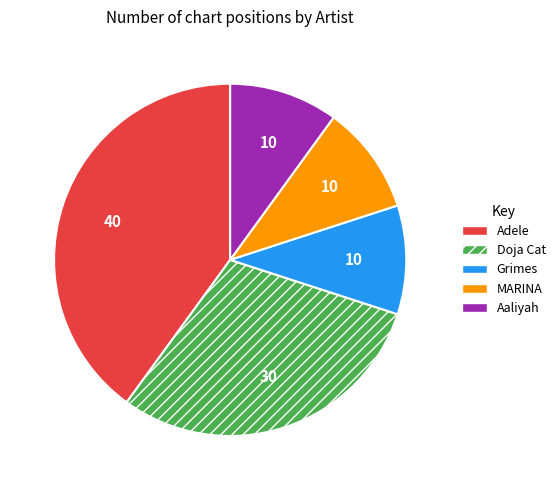

What is the largest slice in the pie chart?

Adele